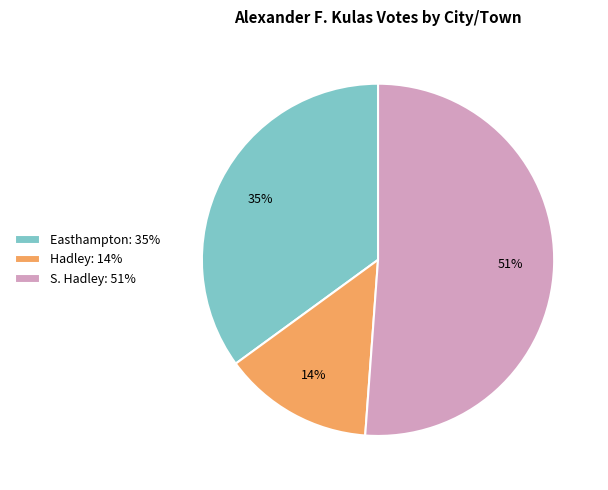

Which slice represents more than half of the pie?

S. Hadley